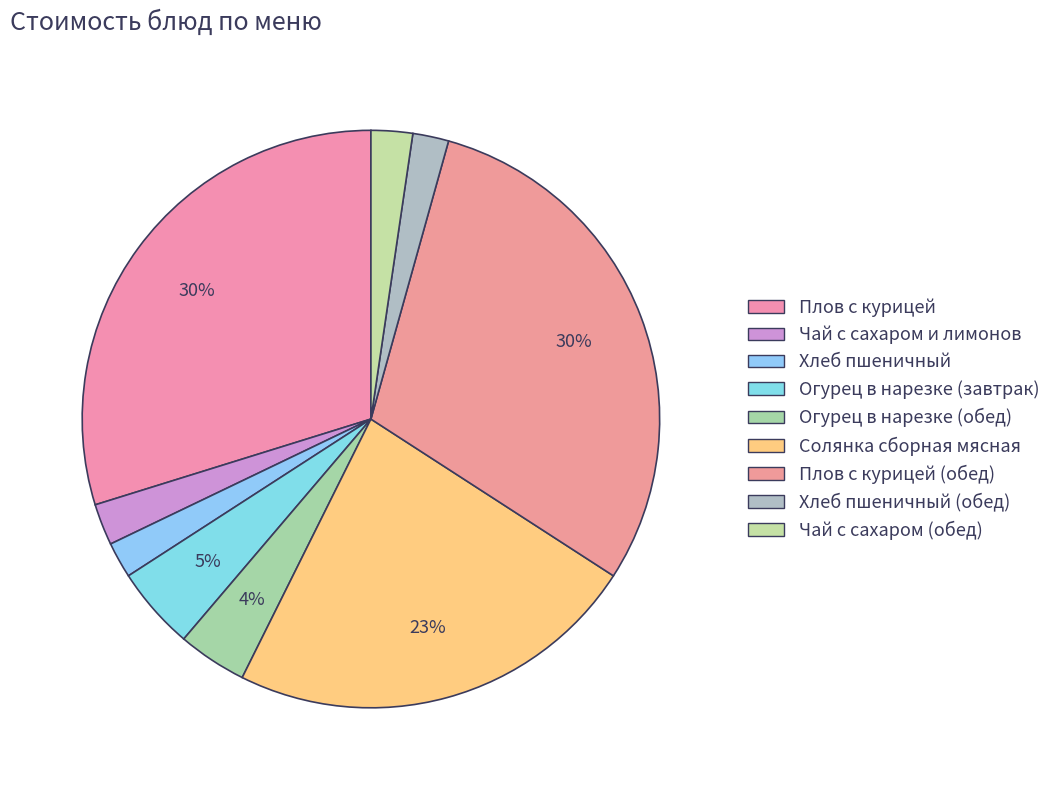

To the nearest percent, what portion does Солянка сборная мясная represent?

23%